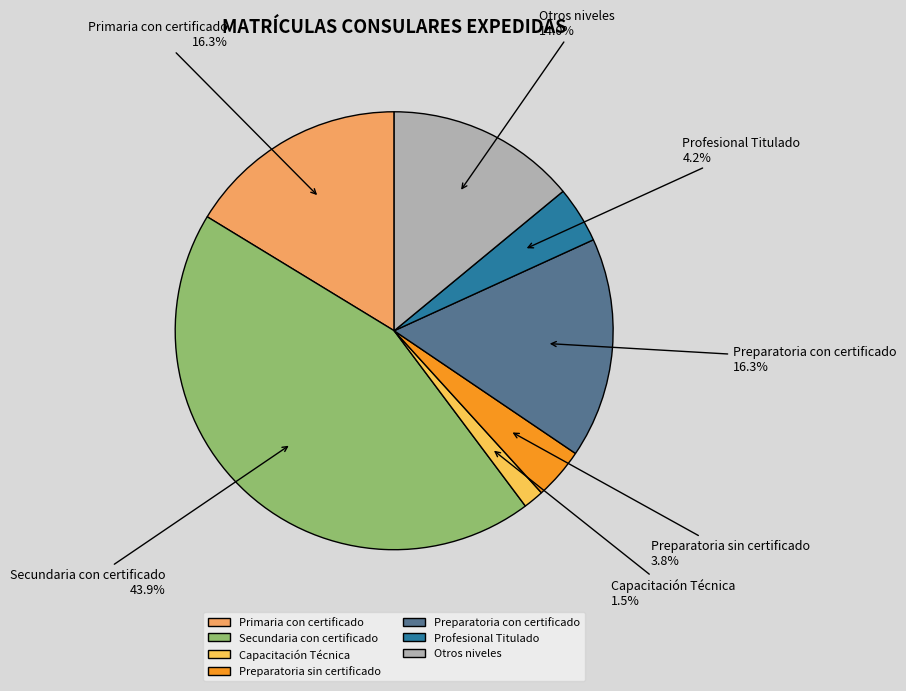

What is the smallest slice in the pie chart?

Capacitación Técnica